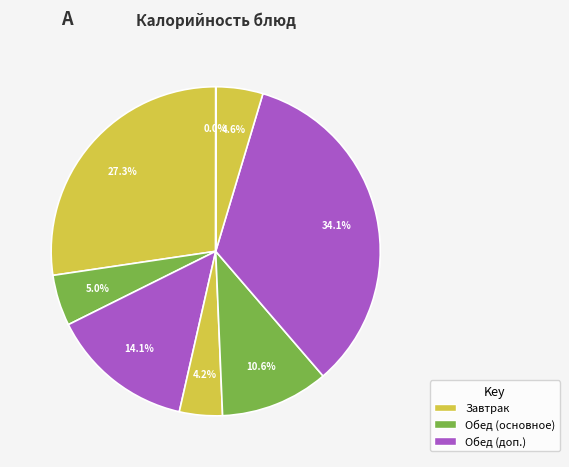

Is there any slice that represents more than half of the pie?

No